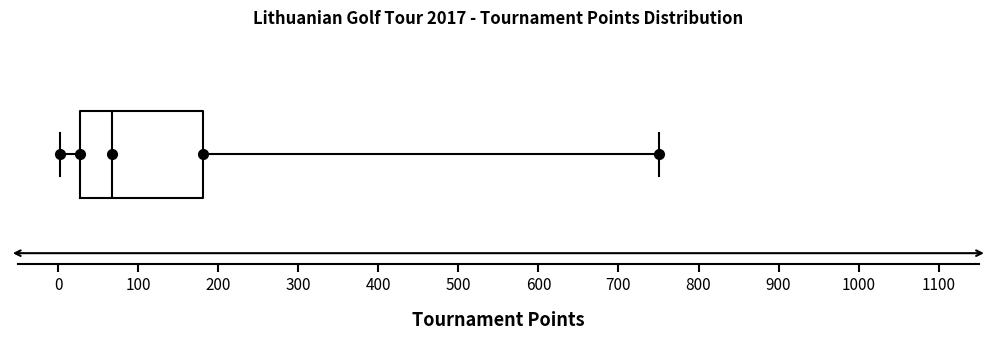

Read this box plot against the x-axis: the position of the median line, the range covered by the box, and the ends of both whiskers. The values are not printed on the chart, so give them approximately, as read against the axis.

median 70, box 30 to 180, whiskers 0 to 750